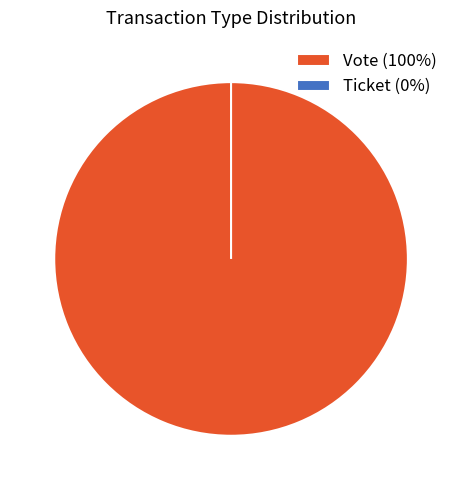

What is the change in value from Vote to Ticket?

-1